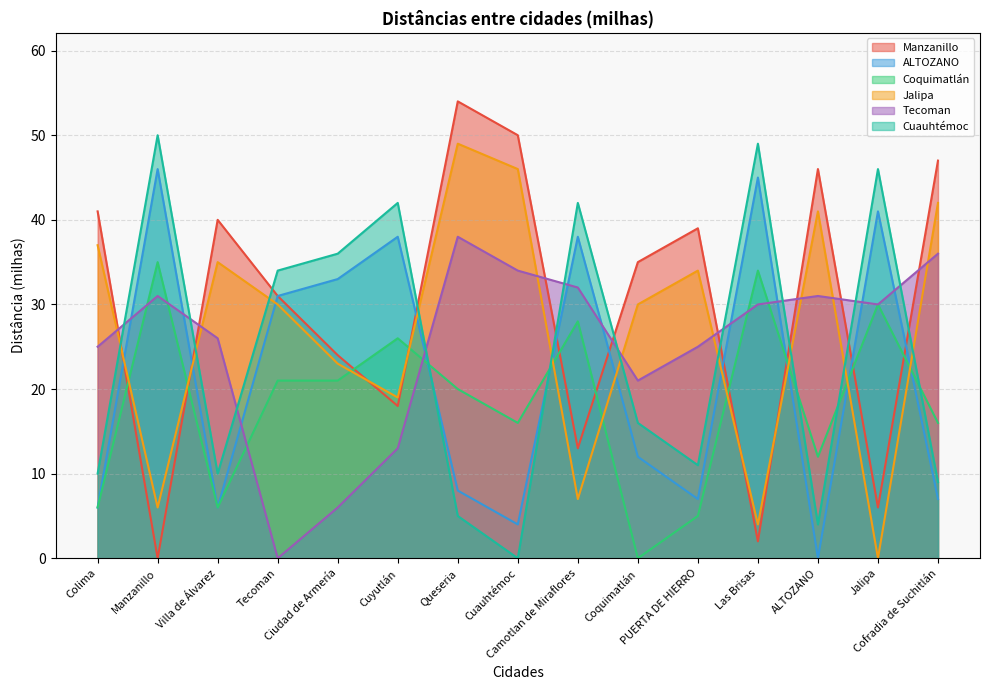

Reading right to left, extract all data points from this chart.

Manzanillo: Cofradia de Suchitlán=47	Jalipa=6	ALTOZANO=46	Las Brisas=2	PUERTA DE HIERRO=39	Coquimatlán=35	Camotlan de Miraflores=13	Cuauhtémoc=50	Queseria=54	Cuyutlán=18	Ciudad de Armería=24	Tecoman=31	Villa de Álvarez=40	Manzanillo=0	Colima=41
ALTOZANO: Cofradia de Suchitlán=7	Jalipa=41	ALTOZANO=0	Las Brisas=45	PUERTA DE HIERRO=7	Coquimatlán=12	Camotlan de Miraflores=38	Cuauhtémoc=4	Queseria=8	Cuyutlán=38	Ciudad de Armería=33	Tecoman=31	Villa de Álvarez=6	Manzanillo=46	Colima=6
Coquimatlán: Cofradia de Suchitlán=16	Jalipa=30	ALTOZANO=12	Las Brisas=34	PUERTA DE HIERRO=5	Coquimatlán=0	Camotlan de Miraflores=28	Cuauhtémoc=16	Queseria=20	Cuyutlán=26	Ciudad de Armería=21	Tecoman=21	Villa de Álvarez=6	Manzanillo=35	Colima=6
Jalipa: Cofradia de Suchitlán=42	Jalipa=0	ALTOZANO=41	Las Brisas=4	PUERTA DE HIERRO=34	Coquimatlán=30	Camotlan de Miraflores=7	Cuauhtémoc=46	Queseria=49	Cuyutlán=19	Ciudad de Armería=23	Tecoman=30	Villa de Álvarez=35	Manzanillo=6	Colima=37
Tecoman: Cofradia de Suchitlán=36	Jalipa=30	ALTOZANO=31	Las Brisas=30	PUERTA DE HIERRO=25	Coquimatlán=21	Camotlan de Miraflores=32	Cuauhtémoc=34	Queseria=38	Cuyutlán=13	Ciudad de Armería=6	Tecoman=0	Villa de Álvarez=26	Manzanillo=31	Colima=25
Cuauhtémoc: Cofradia de Suchitlán=9	Jalipa=46	ALTOZANO=4	Las Brisas=49	PUERTA DE HIERRO=11	Coquimatlán=16	Camotlan de Miraflores=42	Cuauhtémoc=0	Queseria=5	Cuyutlán=42	Ciudad de Armería=36	Tecoman=34	Villa de Álvarez=10	Manzanillo=50	Colima=10